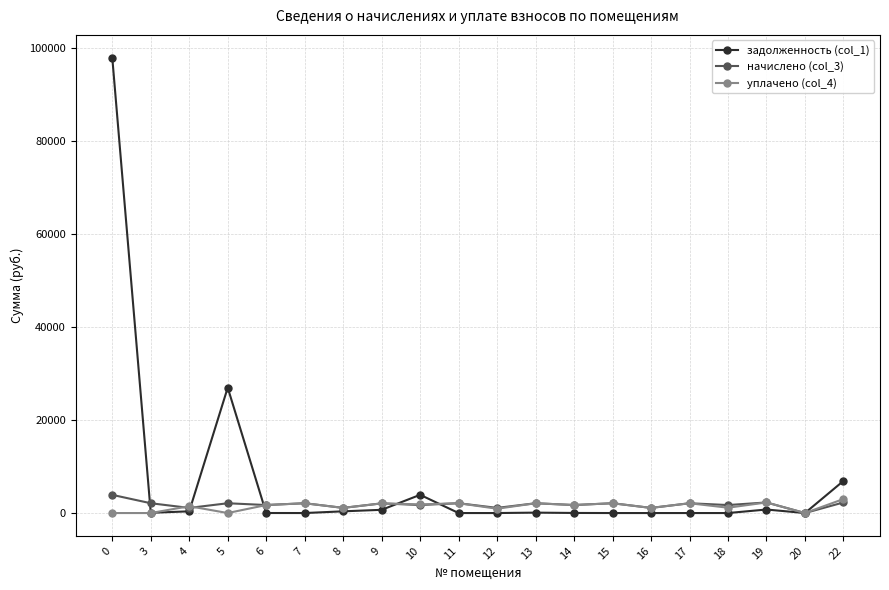

At which label does уплачено (col_4) first exceed 1721?

6